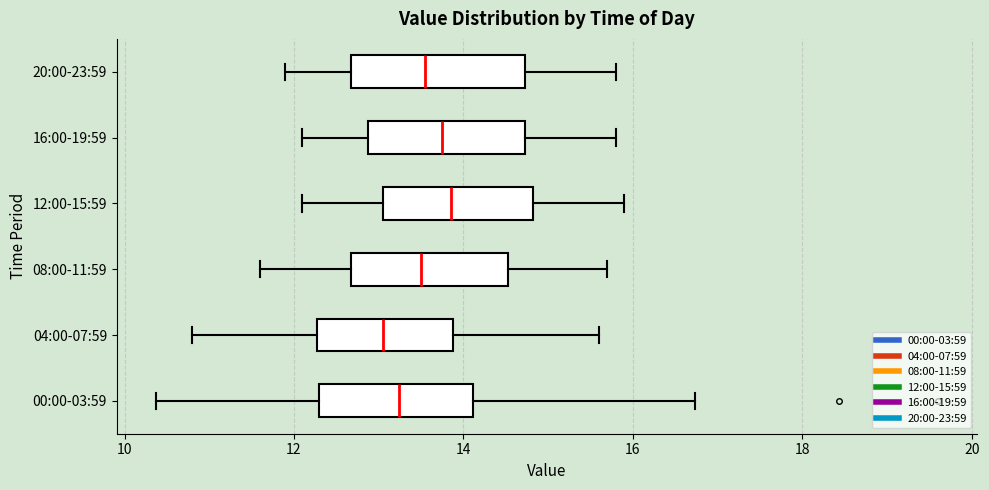

Reading bottom to top, read every box against the x-axis: the position of its median line, the range the box covers, and the ends of its whiskers. The values are not printed on the chart, so give them approximately, as read against the axis.

00:00-03:59: median 13.2, box 12.2 to 14.2, whiskers 10.4 to 16.8
04:00-07:59: median 13.0, box 12.2 to 13.8, whiskers 10.8 to 15.6
08:00-11:59: median 13.6, box 12.6 to 14.6, whiskers 11.6 to 15.8
12:00-15:59: median 13.8, box 13.0 to 14.8, whiskers 12.2 to 16.0
16:00-19:59: median 13.8, box 12.8 to 14.8, whiskers 12.2 to 15.8
20:00-23:59: median 13.6, box 12.6 to 14.8, whiskers 12.0 to 15.8